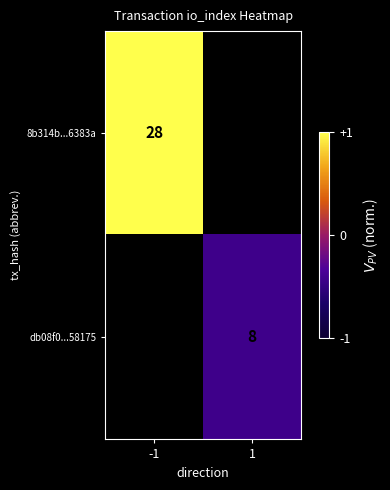

What is the minimum value shown in the chart?

-0.4